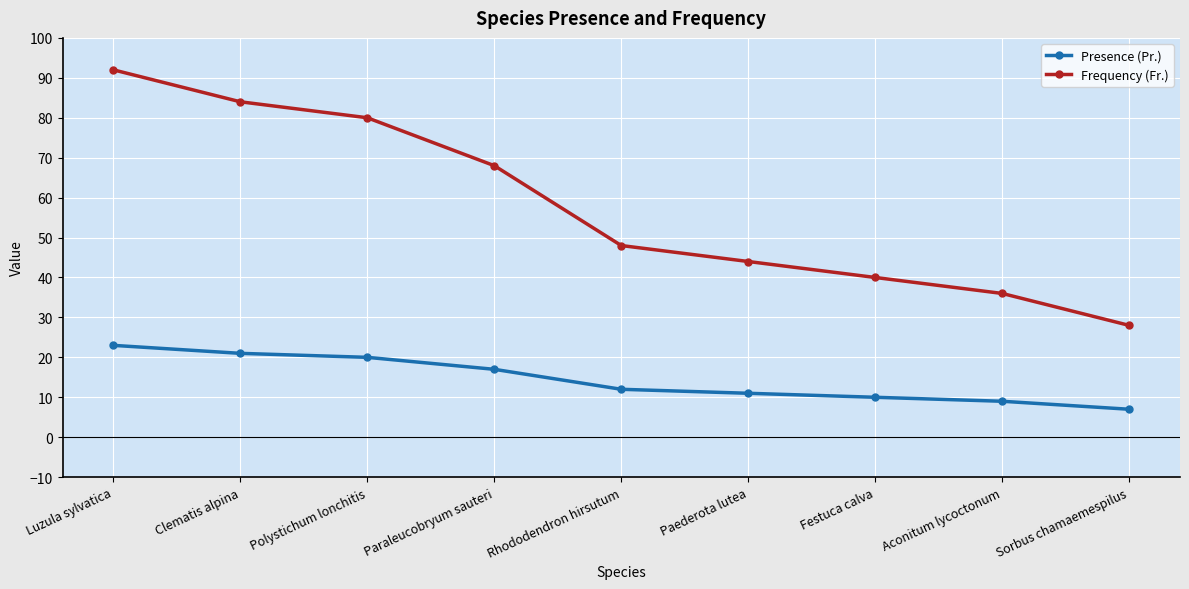

What is the difference between the maximum and minimum values in the Frequency (Fr.) series?

64